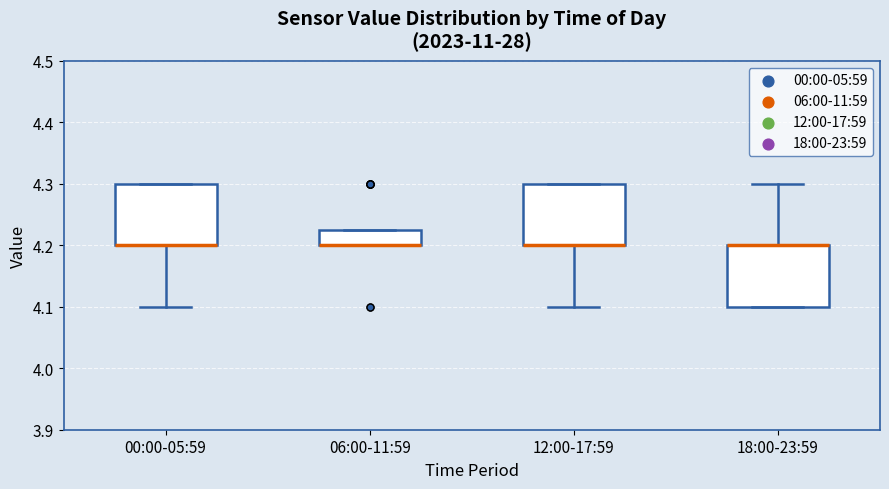

Reading left to right, transcribe this box plot: for each box, give where its median line is, the range the box spans, and where its two whiskers end, as read against the y-axis. The values are not printed on the chart, so give them approximately, as read against the axis.

00:00-05:59: median 4.20 (drawn on the box's lower edge), box 4.20 to 4.30, whiskers 4.10 to 4.30
06:00-11:59: median 4.20 (drawn on the box's lower edge), box 4.20 to 4.23, whiskers 4.20 to 4.23
12:00-17:59: median 4.20 (drawn on the box's lower edge), box 4.20 to 4.30, whiskers 4.10 to 4.30
18:00-23:59: median 4.20 (drawn on the box's upper edge), box 4.10 to 4.20, whiskers 4.10 to 4.30